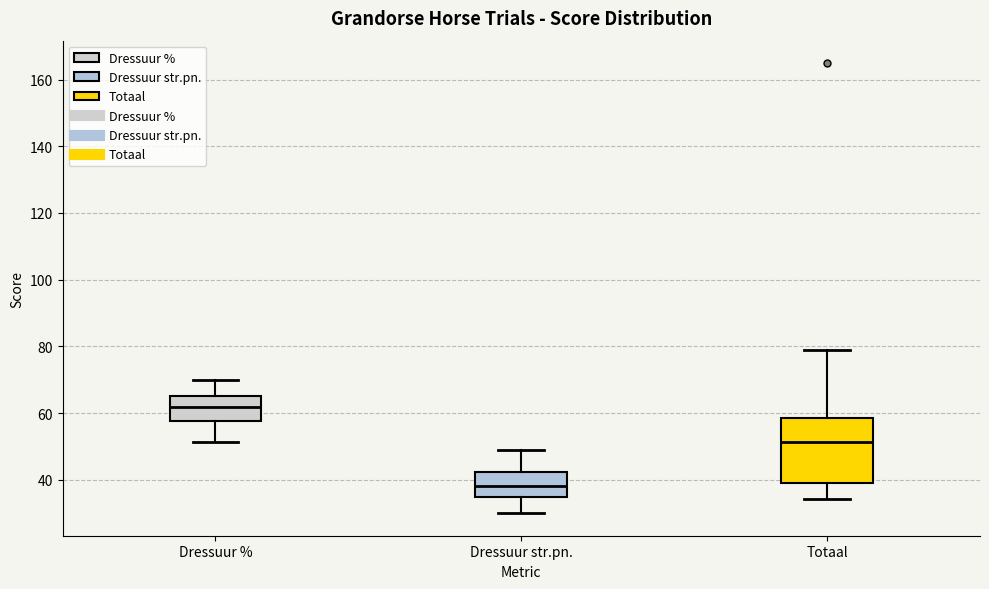

Reading left to right, read every box against the y-axis: the position of its median line, the range the box covers, and the ends of its whiskers. The values are not printed on the chart, so give them approximately, as read against the axis.

Dressuur %: median 62, box 58 to 66, whiskers 52 to 70
Dressuur str.pn.: median 38, box 34 to 42, whiskers 30 to 48
Totaal: median 52, box 40 to 58, whiskers 34 to 78